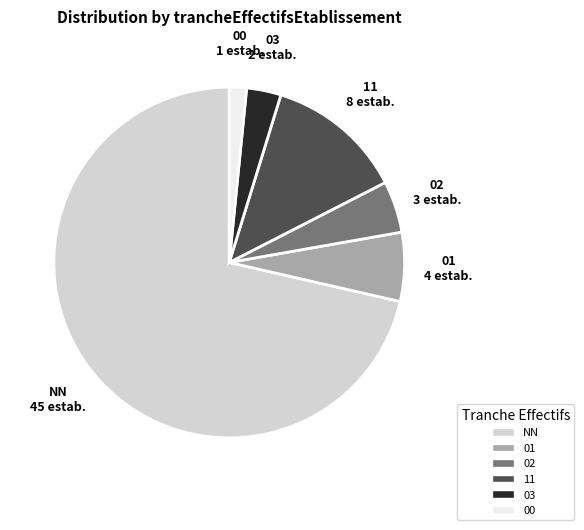

What is the largest slice in the pie chart?

NN